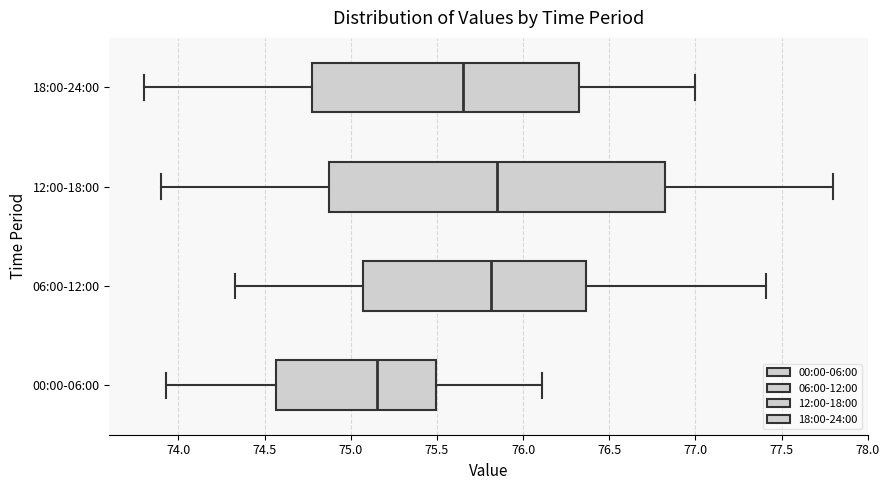

Which box has the furthest to the left median line?

00:00-06:00